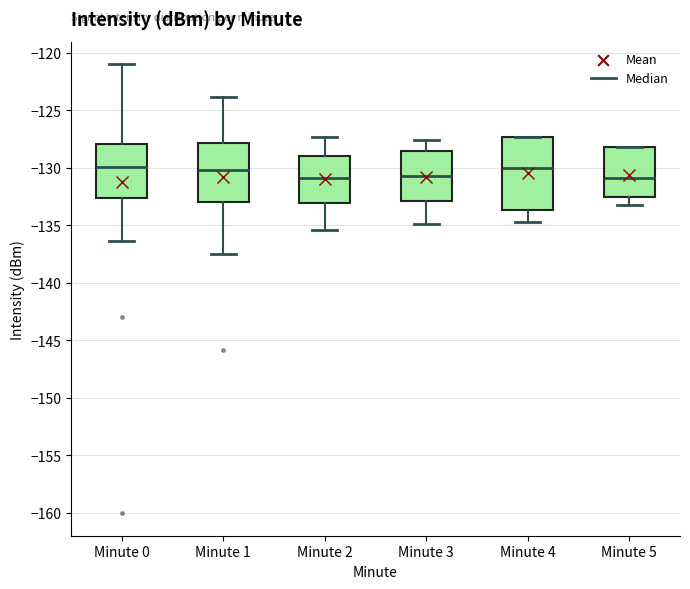

Reading left to right, transcribe this box plot: for each box, give where its median line is, the range the box spans, and where its two whiskers end, as read against the y-axis. The values are not printed on the chart, so give them approximately, as read against the axis.

Minute 0: median -130.0, box -132.5 to -128.0, whiskers -136.5 to -121.0
Minute 1: median -130.0, box -133.0 to -128.0, whiskers -137.5 to -124.0
Minute 2: median -131.0, box -133.0 to -129.0, whiskers -135.5 to -127.5
Minute 3: median -130.5, box -133.0 to -128.5, whiskers -135.0 to -127.5
Minute 4: median -130.0, box -133.5 to -127.5, whiskers -134.5 to -127.5
Minute 5: median -131.0, box -132.5 to -128.0, whiskers -133.0 to -128.0